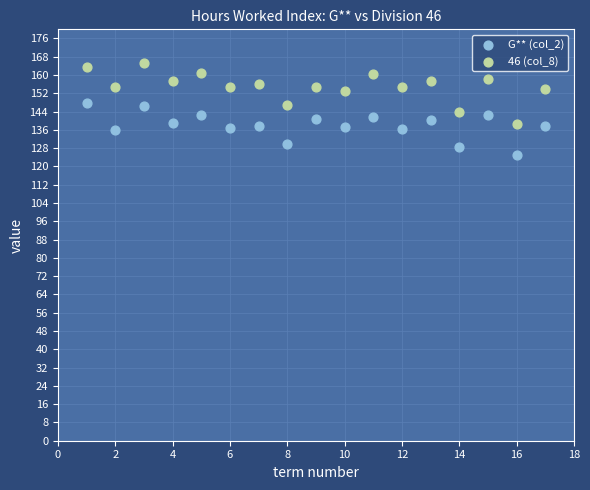

Across all data points, what is the range of Y values (max minus min)?

40.4